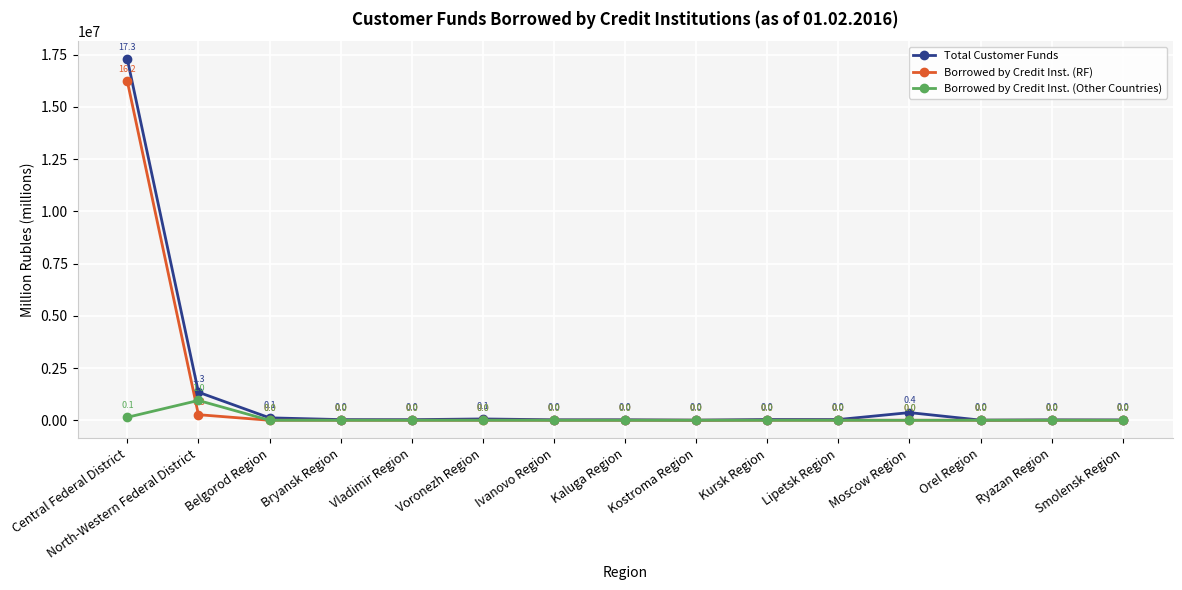

At which category is the sum across all series the highest?

Central Federal District